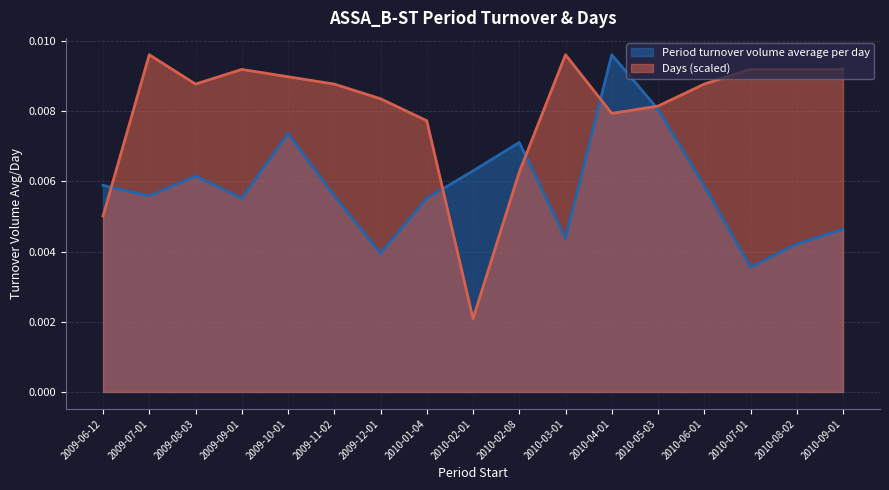

List the series in order of their peak value, highest first.

Period turnover volume average per day, Days